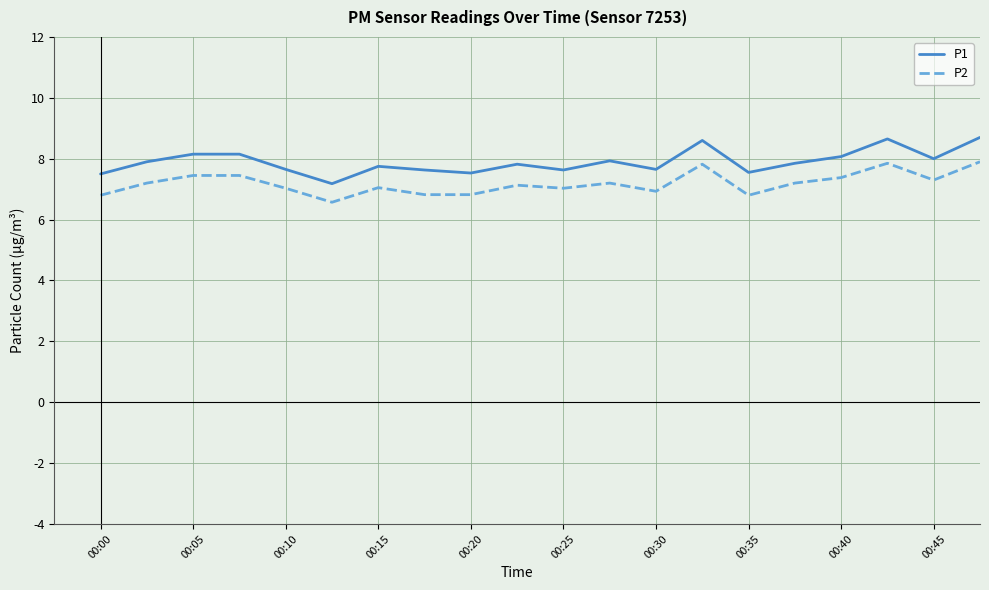

List the series in order of their peak value, highest first.

P1, P2